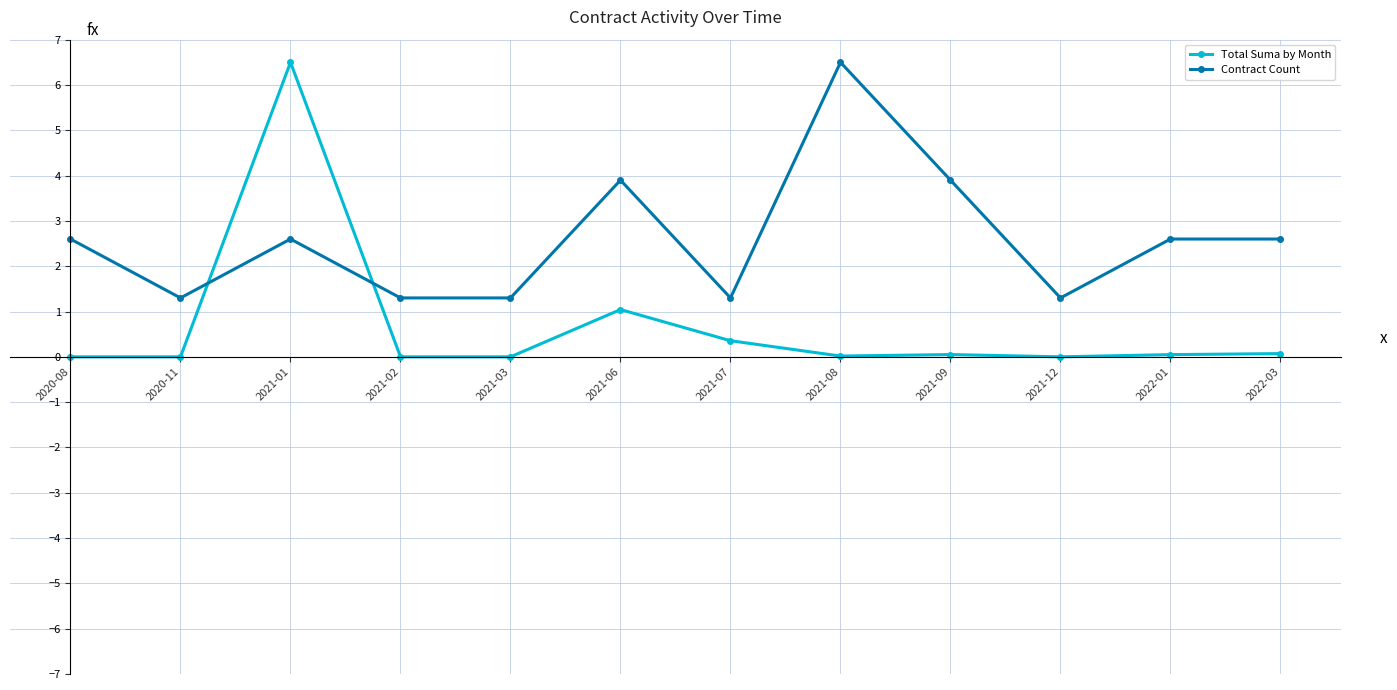

The Contract Count series shows 1.3 at 2020-11. True or false?

True